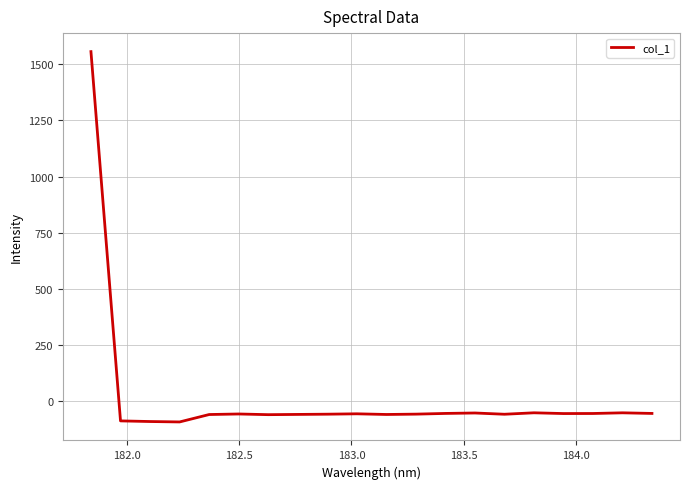

What is the minimum value shown in the chart?

-93.8